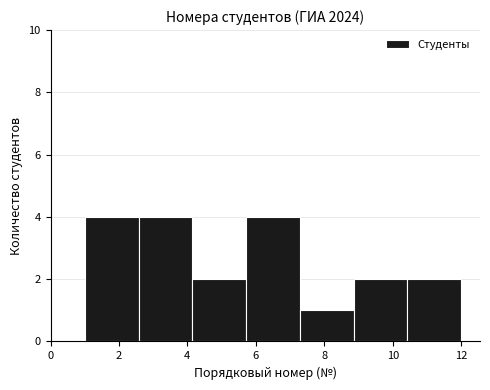

Reading left to right, transcribe this chart: for each bar, give the range it covers on the x-axis and its height. Neither the bar edges nor the heights are printed on the chart, so give them approximately, as read against the axes.

1.0 to 2.6: 4
2.6 to 4.2: 4
4.2 to 5.8: 2
5.8 to 7.2: 4
7.2 to 8.8: 1
8.8 to 10.4: 2
10.4 to 12.0: 2